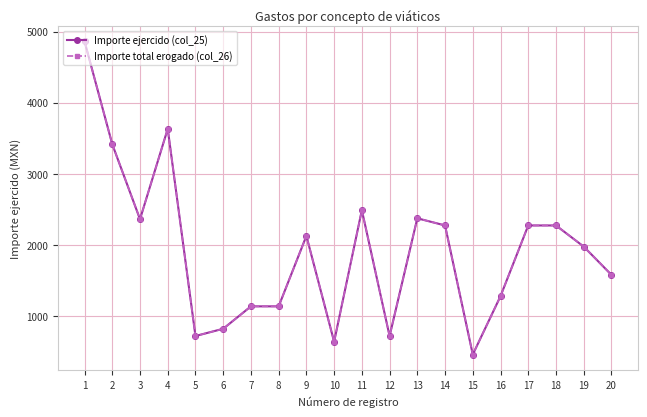

What is the value of the Importe ejercido (col_25) point at the 16th from the left?

1280.0